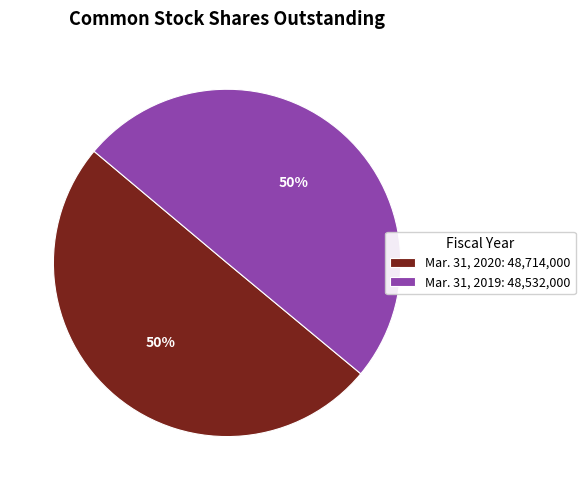

Approximately how many times larger is the value at Mar. 31, 2020: 48,714,000 compared to Mar. 31, 2019: 48,532,000?

1.0